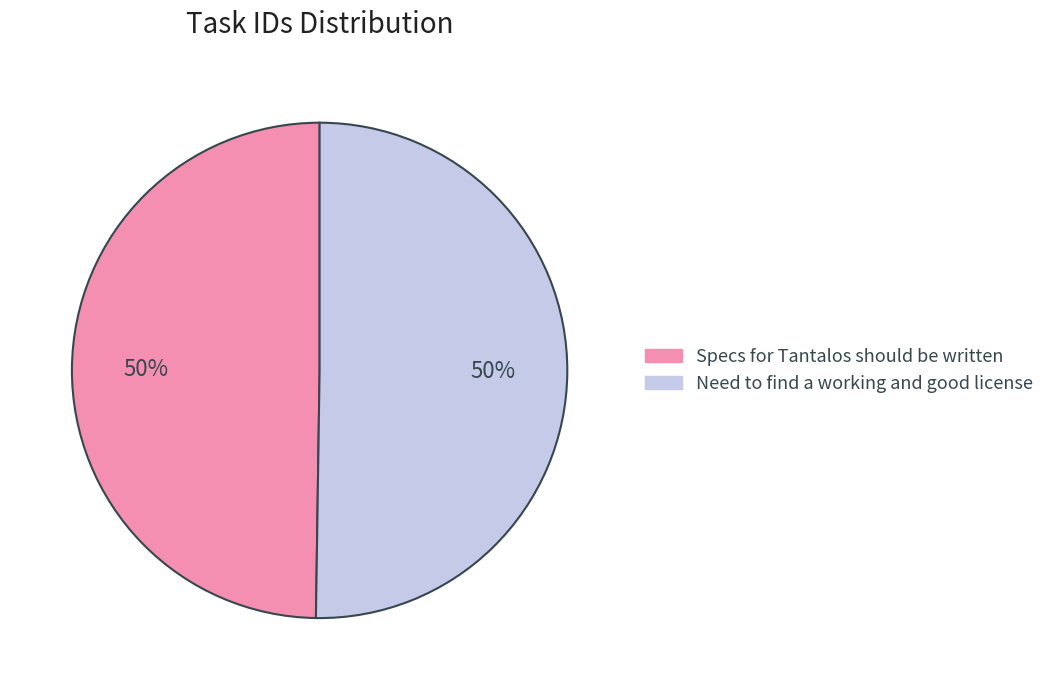

True or false: Need to find a working and good license accounts for 50% of the total.

True